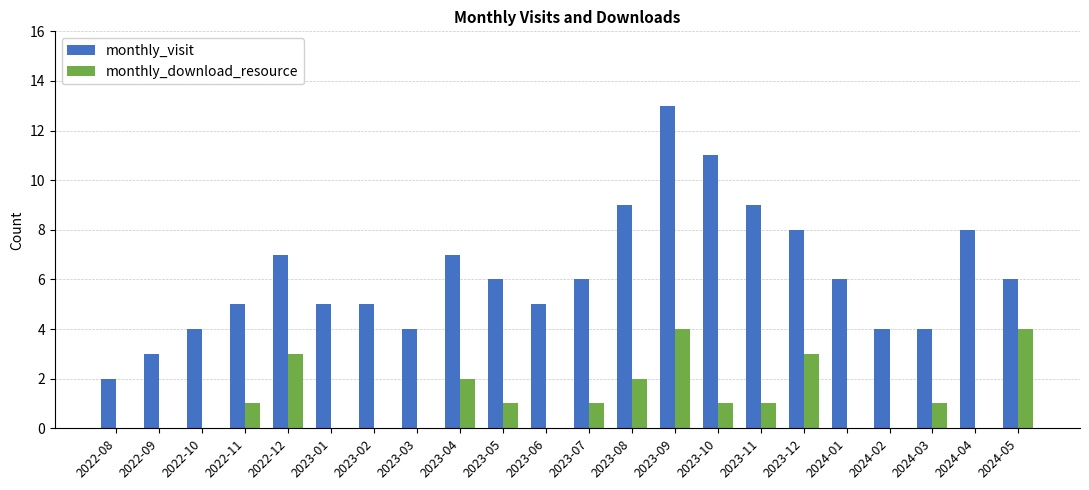

What is the sum of the monthly_visit values at 2023-05 and 2023-12?

14